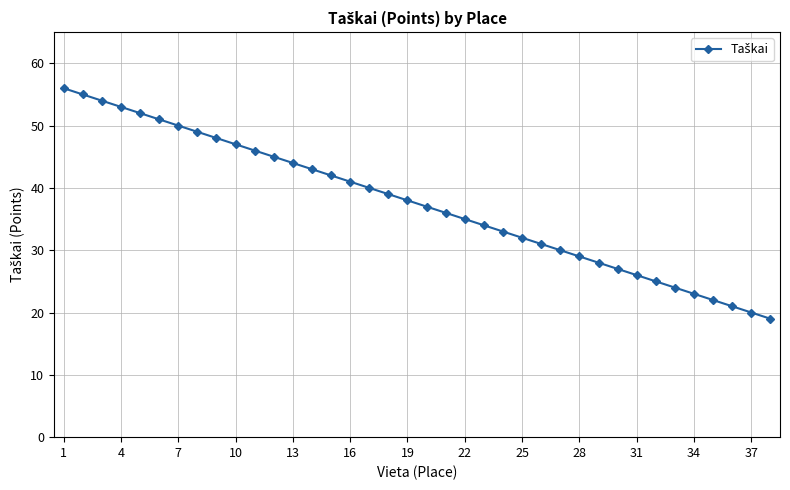

How many lines are shown in the chart?

1